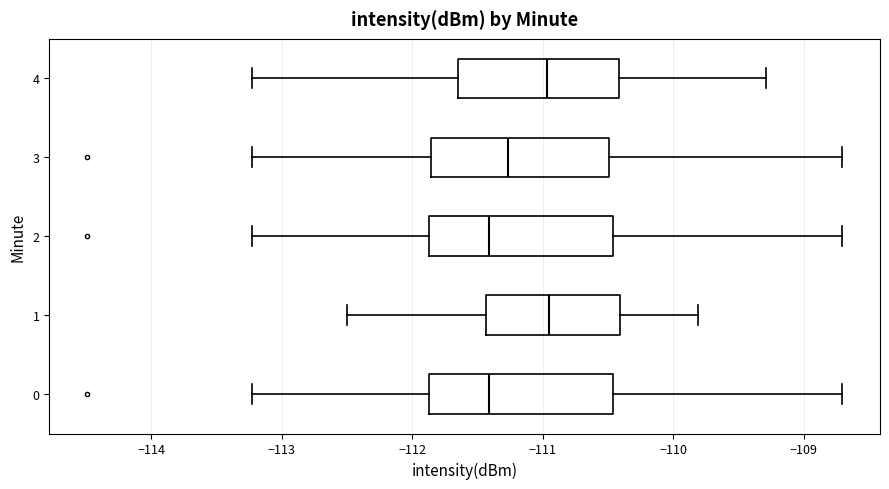

Reading bottom to top, read every box against the x-axis: the position of its median line, the range the box covers, and the ends of its whiskers. The values are not printed on the chart, so give them approximately, as read against the axis.

0: median -111.4, box -111.9 to -110.5, whiskers -113.2 to -108.7
1: median -110.9, box -111.4 to -110.4, whiskers -112.5 to -109.8
2: median -111.4, box -111.9 to -110.5, whiskers -113.2 to -108.7
3: median -111.3, box -111.9 to -110.5, whiskers -113.2 to -108.7
4: median -111.0, box -111.7 to -110.4, whiskers -113.2 to -109.3